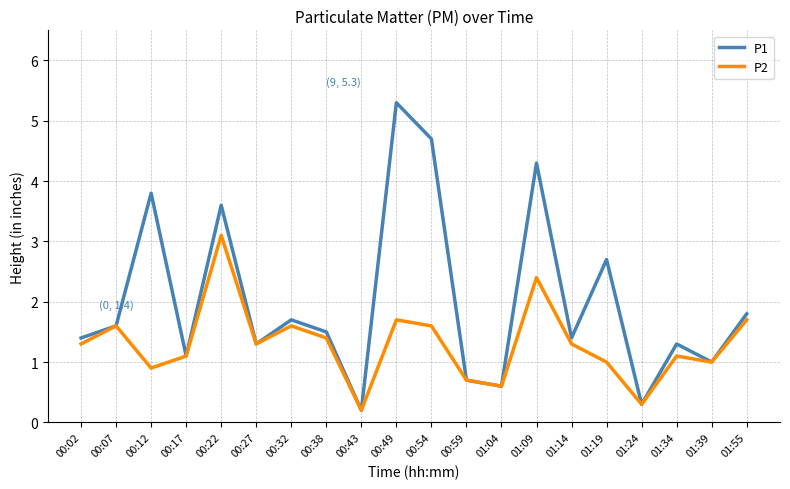

How many lines are shown in the chart?

2